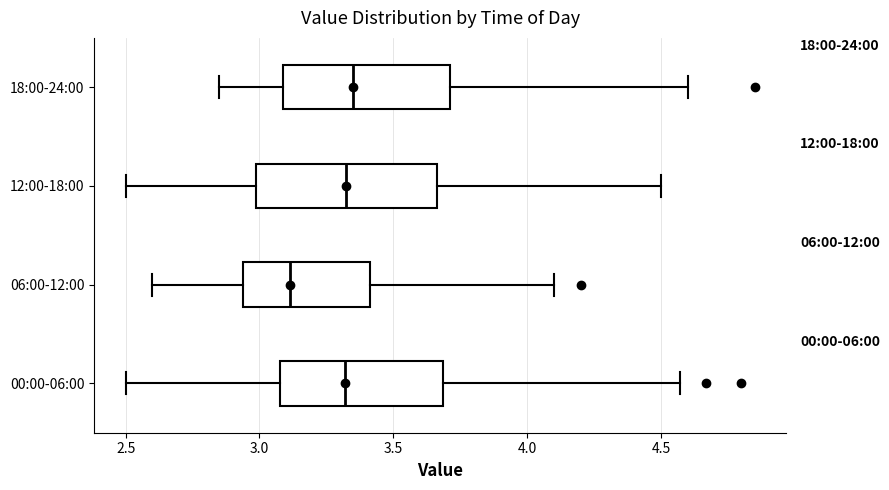

Reading bottom to top, read every box against the x-axis: the position of its median line, the range the box covers, and the ends of its whiskers. The values are not printed on the chart, so give them approximately, as read against the axis.

00:00-06:00: median 3.30, box 3.10 to 3.70, whiskers 2.50 to 4.55
06:00-12:00: median 3.10, box 2.95 to 3.40, whiskers 2.60 to 4.10
12:00-18:00: median 3.35, box 3.00 to 3.65, whiskers 2.50 to 4.50
18:00-24:00: median 3.35, box 3.10 to 3.70, whiskers 2.85 to 4.60